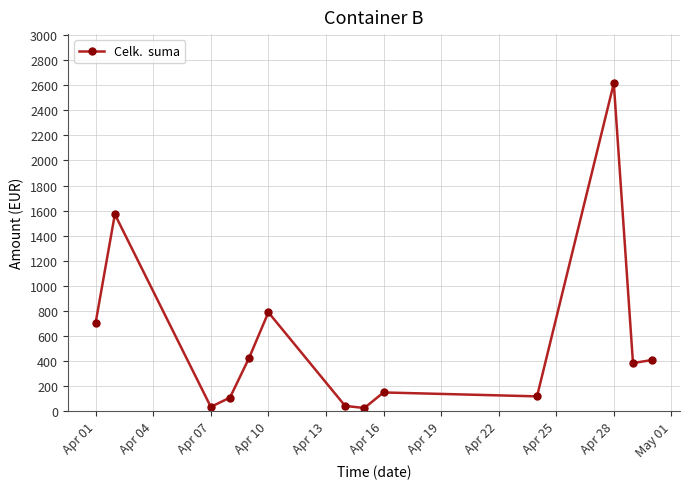

What is the value of the 4th point from the left?

110.4